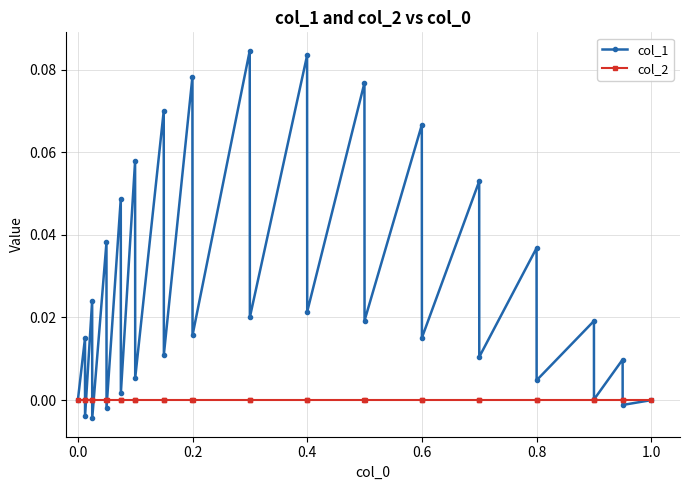

List the series in order of their peak value, lowest first.

col_2, col_1